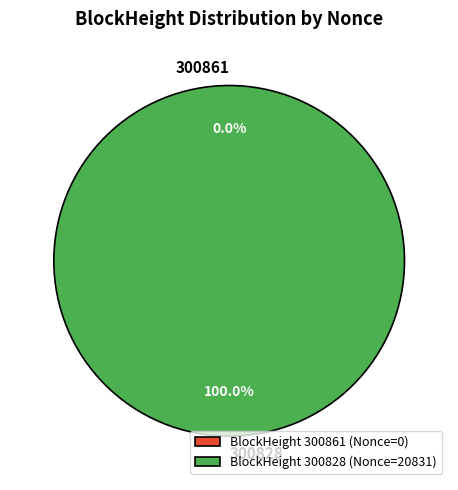

Which slice is the smallest?

300861